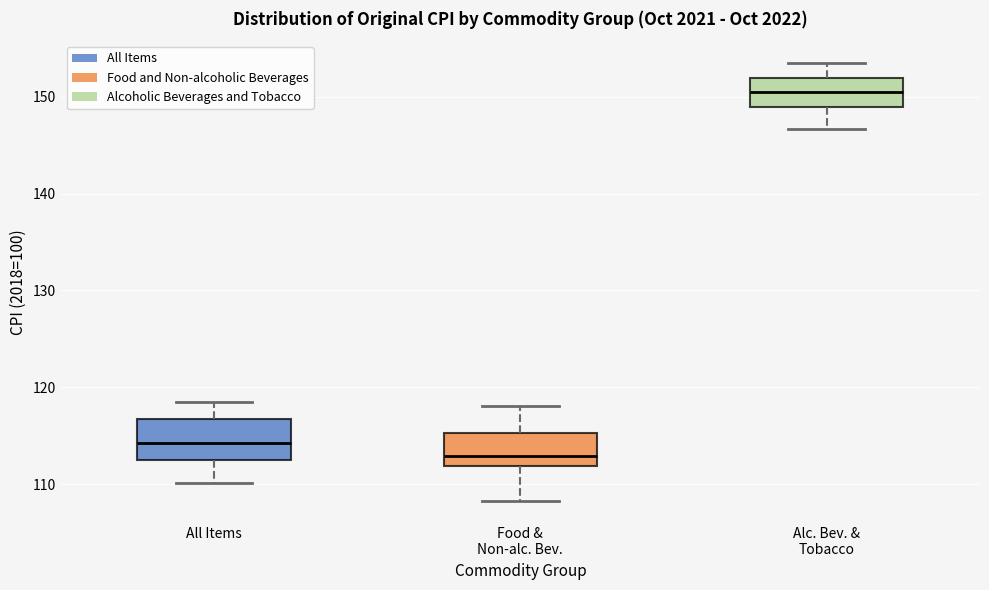

Reading left to right, read every box against the y-axis: the position of its median line, the range the box covers, and the ends of its whiskers. The values are not printed on the chart, so give them approximately, as read against the axis.

All Items: median 114, box 113 to 117, whiskers 110 to 119
Food & Non-alc. Bev.: median 113, box 112 to 115, whiskers 108 to 118
Alc. Bev. & Tobacco: median 151, box 149 to 152, whiskers 147 to 154